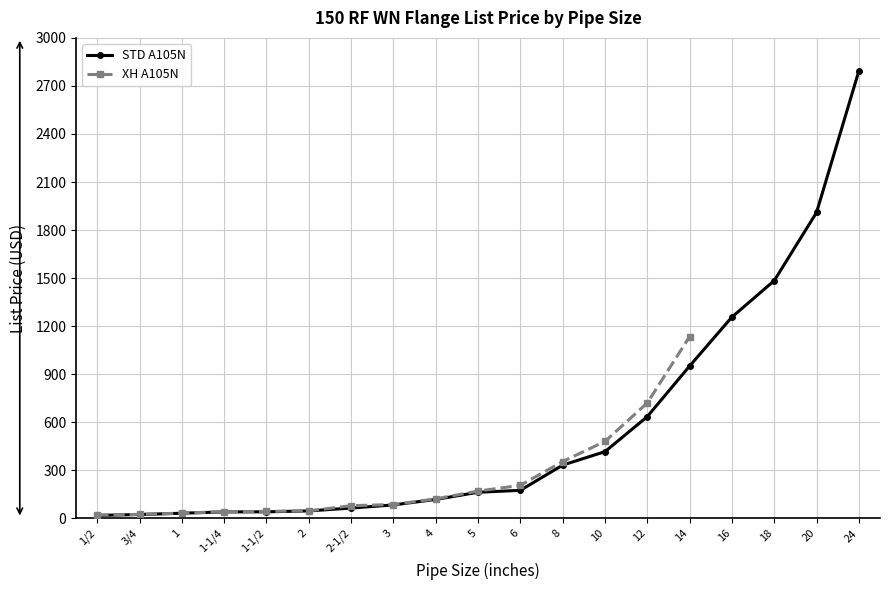

Which category has the highest value across all series?

24